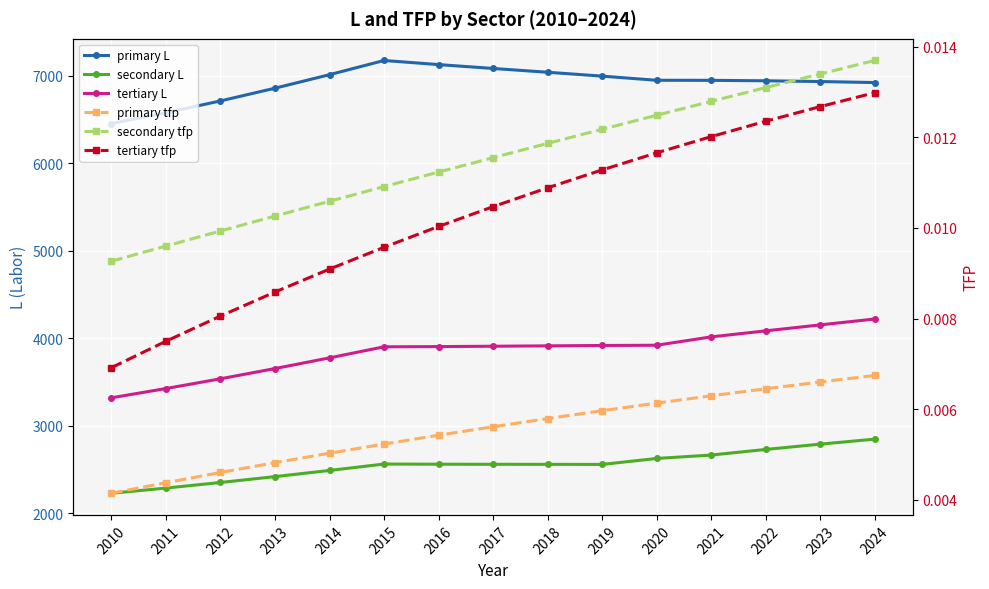

Rank the series at 2017 from lowest to highest value.

primary tfp, tertiary tfp, secondary tfp, secondary L, tertiary L, primary L